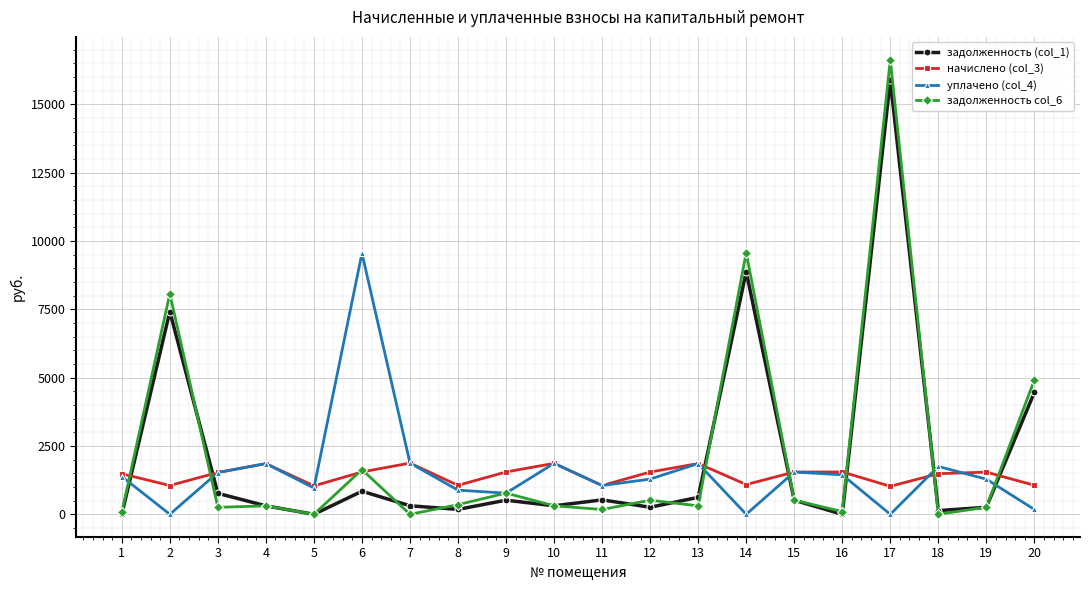

What is the spread (max minus min) of values at 20?

4738.5